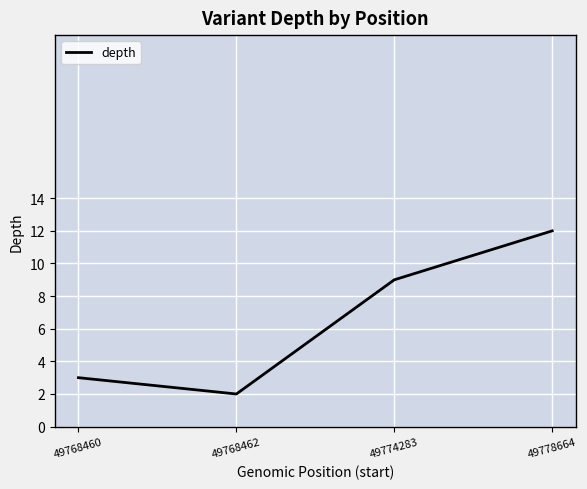

Rank the categories by value from lowest to highest.

49768462, 49768460, 49774283, 49778664